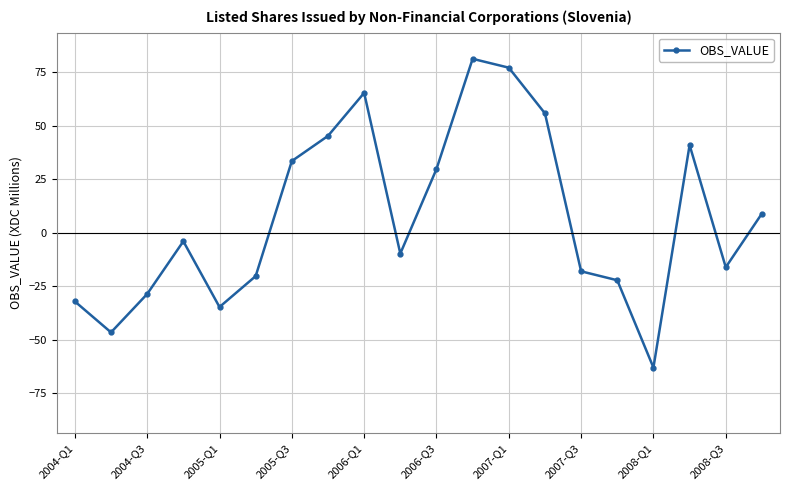

What is the value of the 10th point from the left?

-9.7